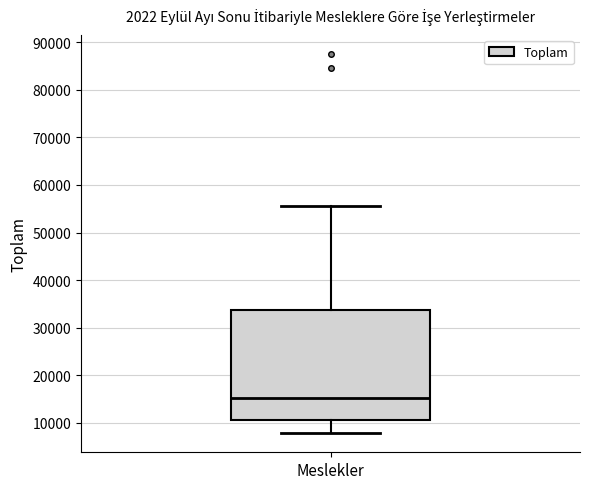

Read this box plot against the y-axis: the position of the median line, the range covered by the box, and the ends of both whiskers. The values are not printed on the chart, so give them approximately, as read against the axis.

median 15000, box 11000 to 34000, whiskers 8000 to 56000